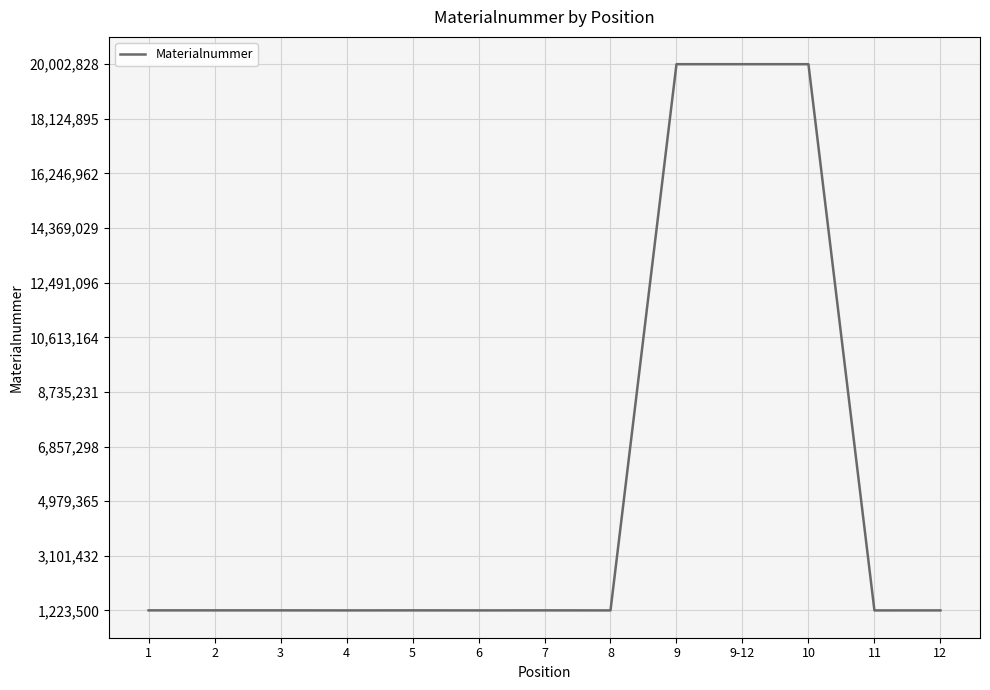

Is it true that the value at 2 is 1225250?

True